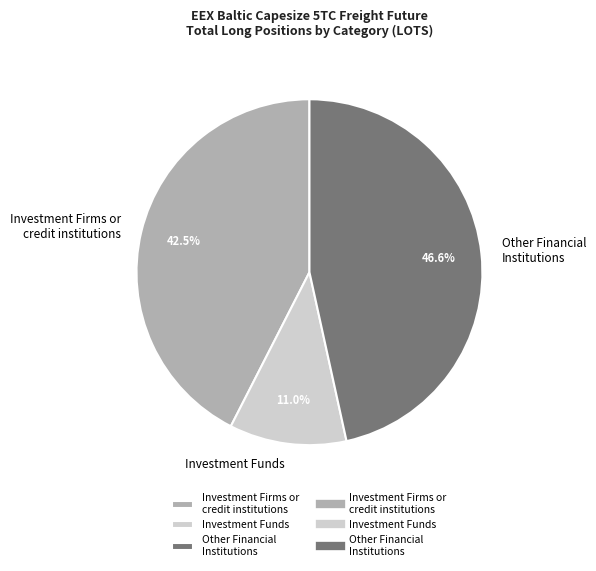

What is the ratio of the value at Investment Firms or credit institutions to the value at Other Financial Institutions?

0.9